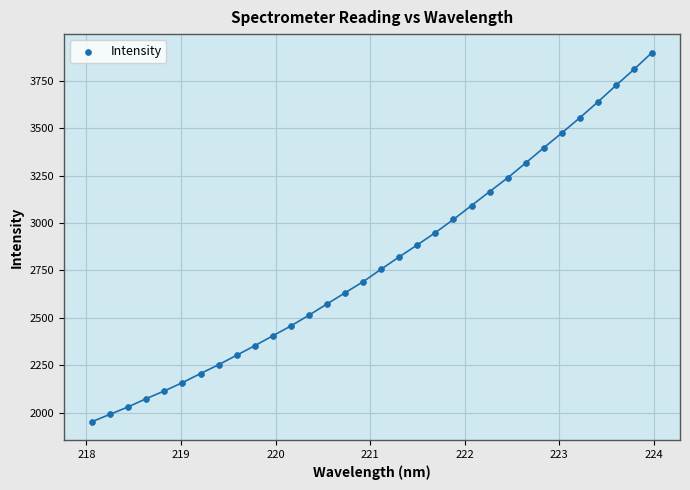

What is the range of Y values (max minus min)?

1947.6